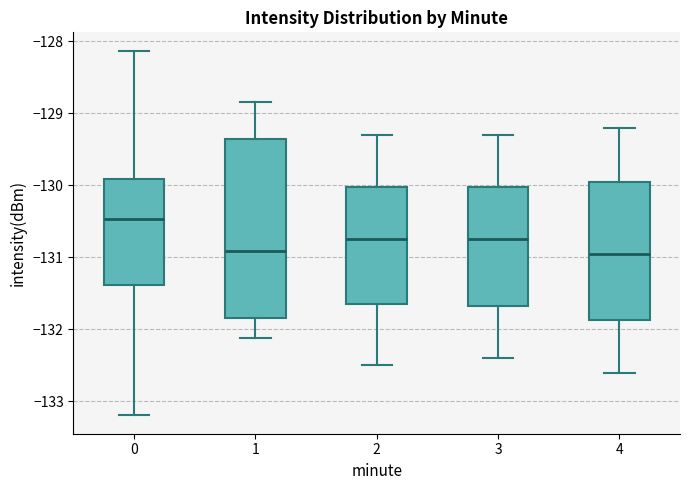

Reading left to right, read every box against the y-axis: the position of its median line, the range the box covers, and the ends of its whiskers. The values are not printed on the chart, so give them approximately, as read against the axis.

0: median -130.5, box -131.4 to -129.9, whiskers -133.2 to -128.1
1: median -130.9, box -131.8 to -129.4, whiskers -132.1 to -128.8
2: median -130.7, box -131.6 to -130.0, whiskers -132.5 to -129.3
3: median -130.7, box -131.7 to -130.0, whiskers -132.4 to -129.3
4: median -130.9, box -131.9 to -129.9, whiskers -132.6 to -129.2